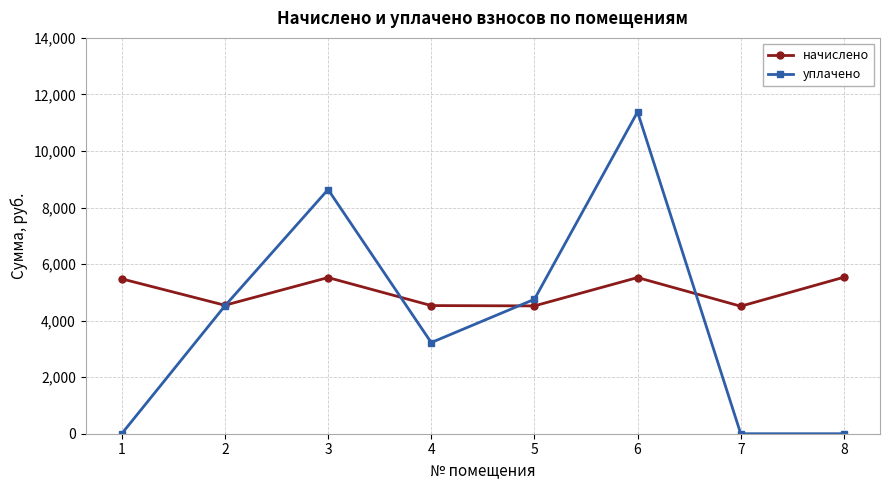

What is the maximum value shown in the chart?

11380.5